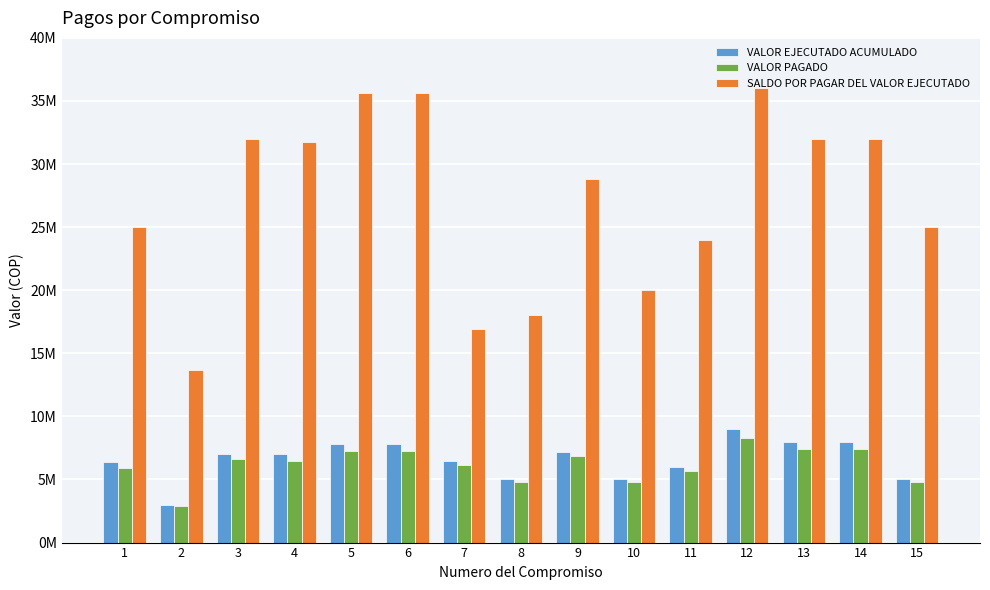

What is the sum of all VALOR PAGADO values?

92687048